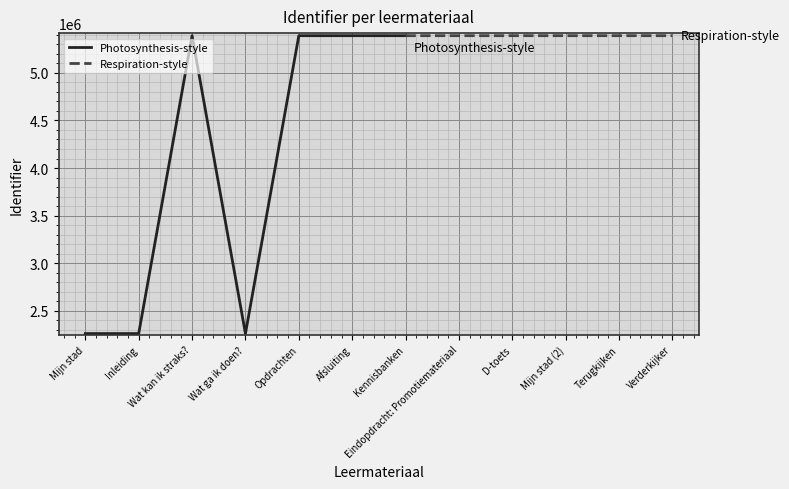

What is the minimum value shown in the chart?

2262547